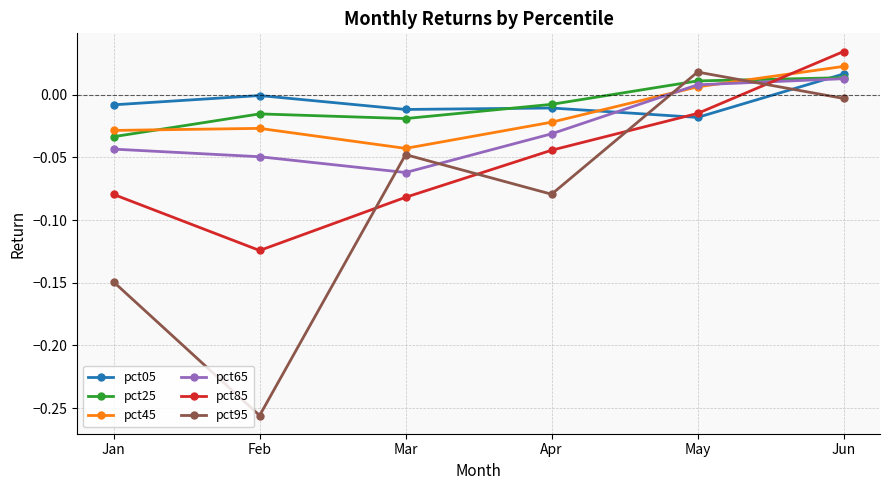

What is the difference between the highest and lowest values at Mar?

0.1